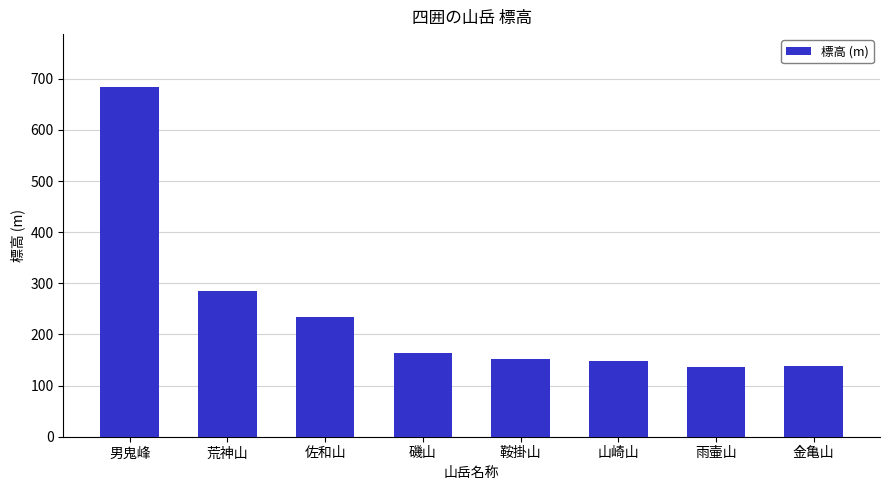

Which label corresponds to the largest value in the chart?

男鬼峰